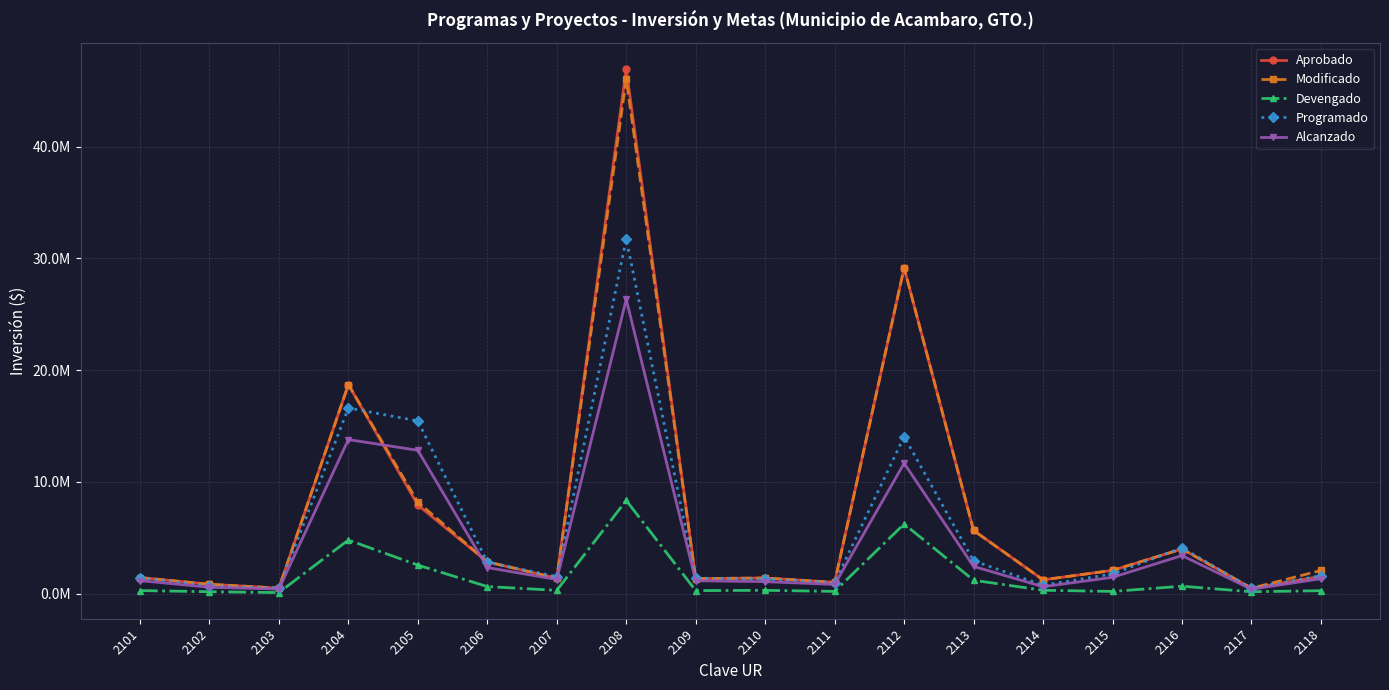

What are all the series names shown in the legend?

Aprobado, Modificado, Devengado, Programado, Alcanzado